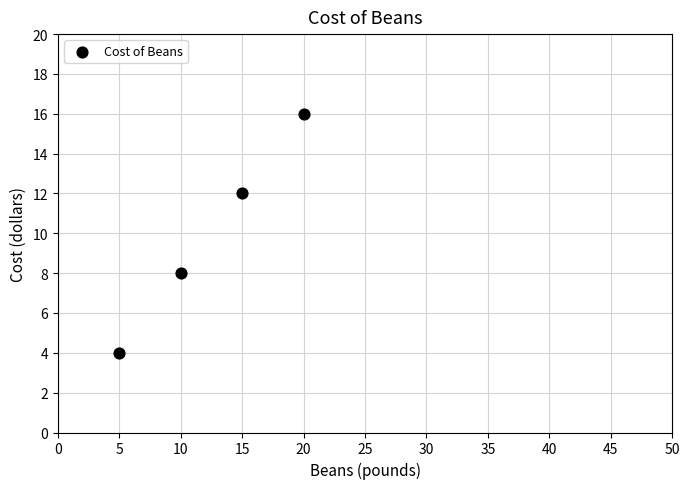

What is the average Y value?

10